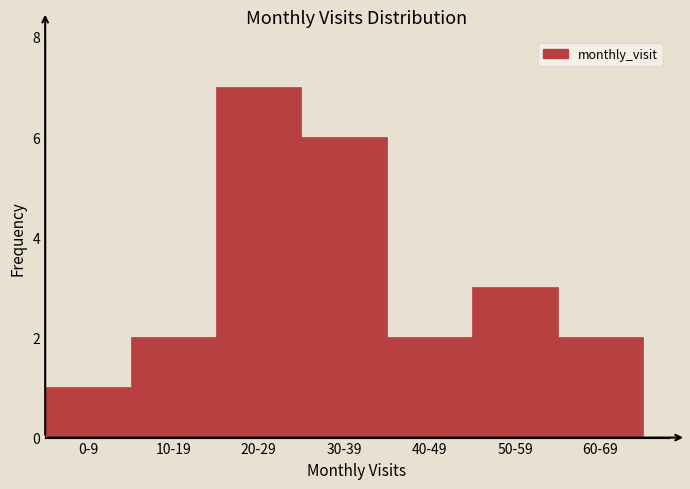

Reading left to right, list all the values displayed in this chart.

0-9=1	10-19=2	20-29=7	30-39=6	40-49=2	50-59=3	60-69=2